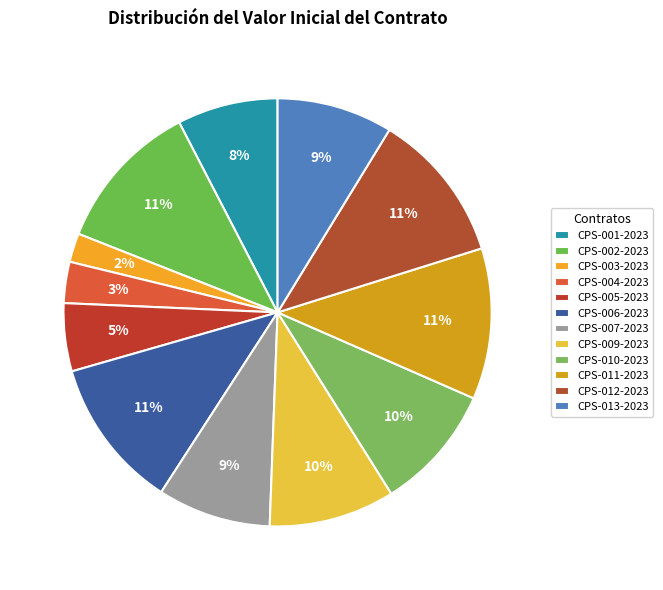

Which slice is the smallest?

CPS-003-2023